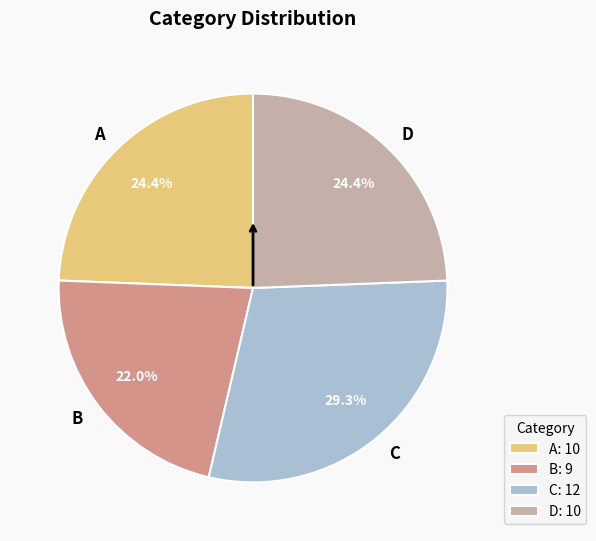

To the nearest percent, what is the difference between the largest and smallest slice percentages?

7%